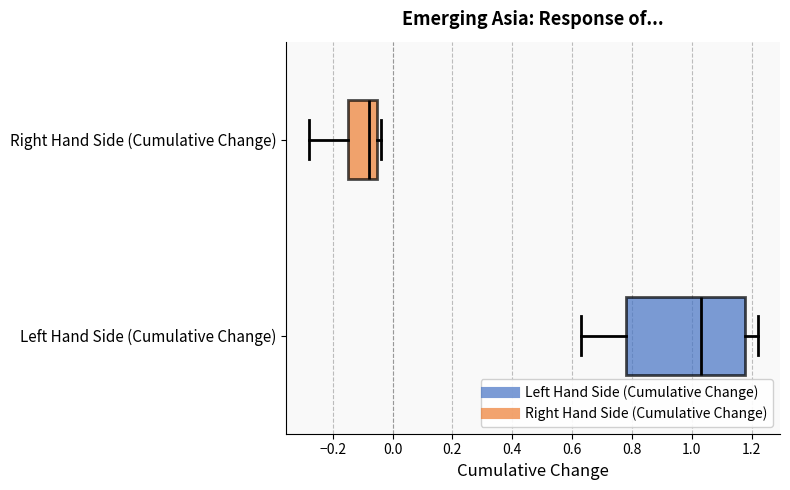

Reading bottom to top, transcribe this box plot: for each box, give where its median line is, the range the box spans, and where its two whiskers end, as read against the x-axis. The values are not printed on the chart, so give them approximately, as read against the axis.

Left Hand Side (Cumulative Change): median 1.04, box 0.78 to 1.18, whiskers 0.64 to 1.22
Right Hand Side (Cumulative Change): median -0.08, box -0.14 to -0.06, whiskers -0.28 to -0.04